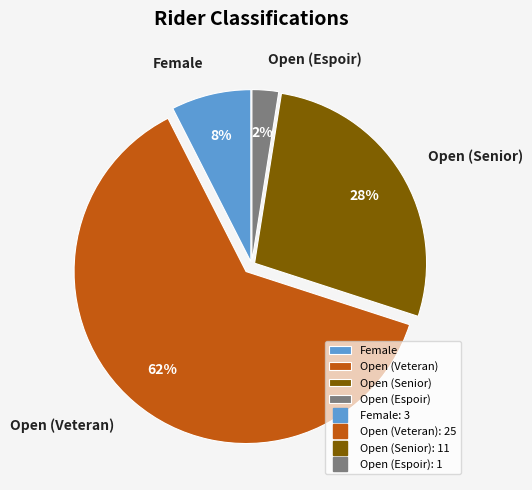

What is the majority slice?

Open (Veteran)